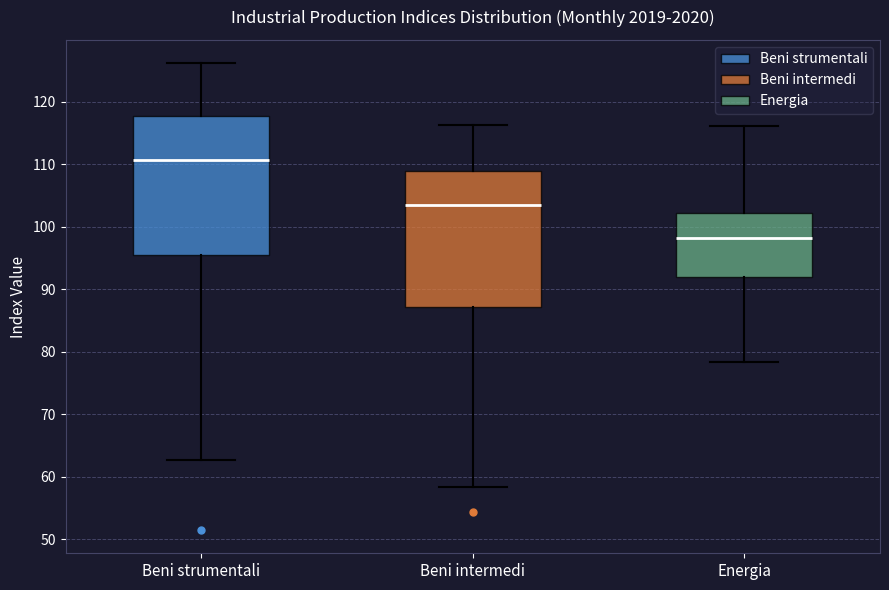

Reading left to right, read every box against the y-axis: the position of its median line, the range the box covers, and the ends of its whiskers. The values are not printed on the chart, so give them approximately, as read against the axis.

Beni strumentali: median 111, box 96 to 118, whiskers 63 to 126
Beni intermedi: median 104, box 87 to 109, whiskers 58 to 116
Energia: median 98, box 92 to 102, whiskers 78 to 116